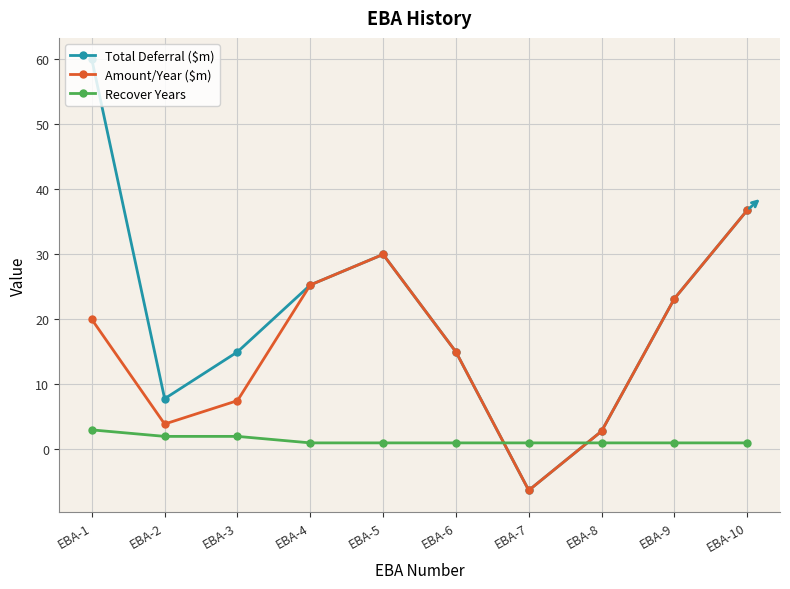

What is the sum of the Recover Years values at EBA-6 and EBA-2?

3.0